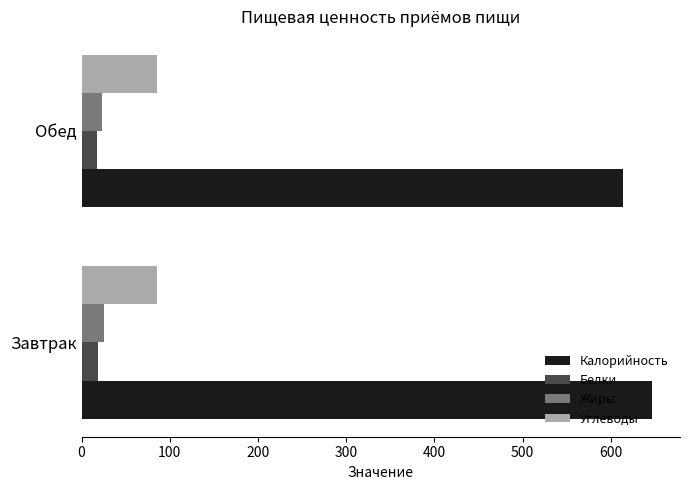

What is the average value of the Углеводы series?

85.2